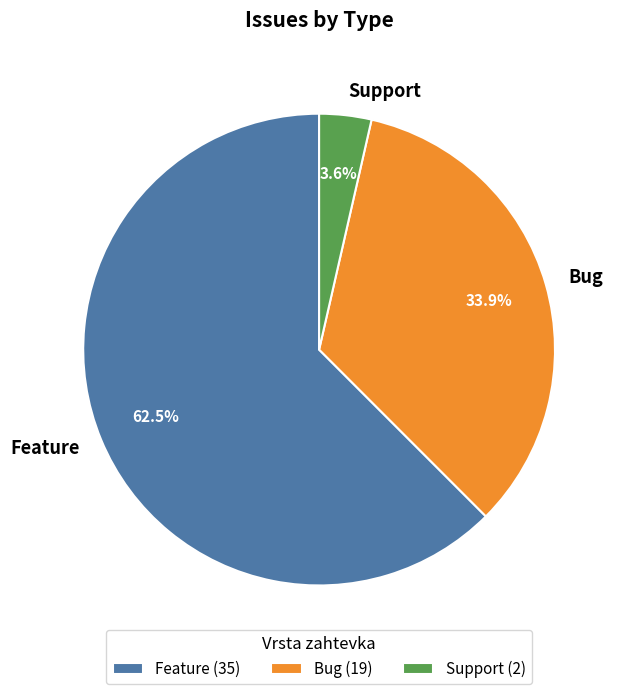

How many segments does this pie chart have?

3